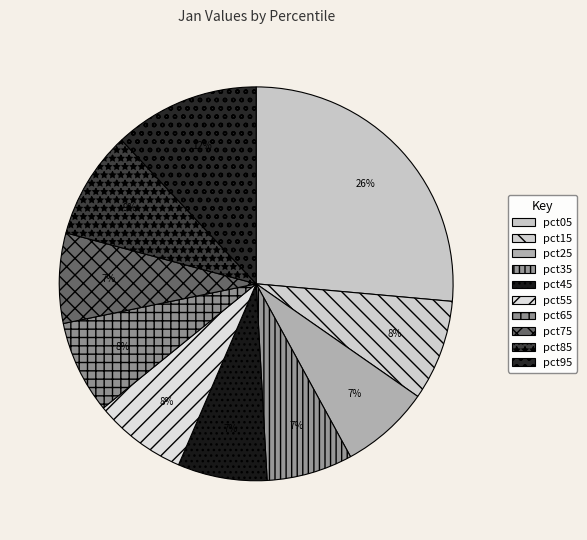

How much of the chart is everything except pct75?

92.6%